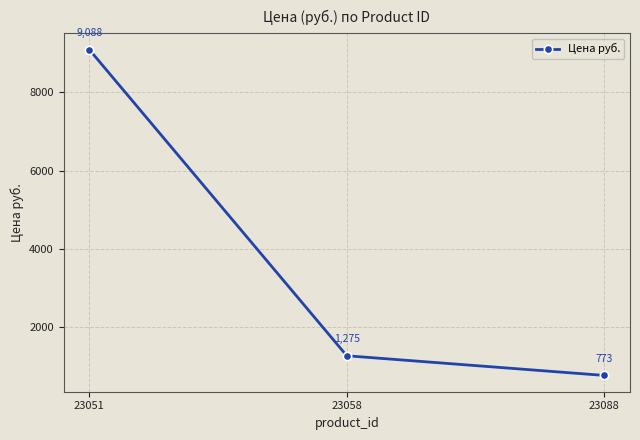

How many categories are shown in the chart?

3